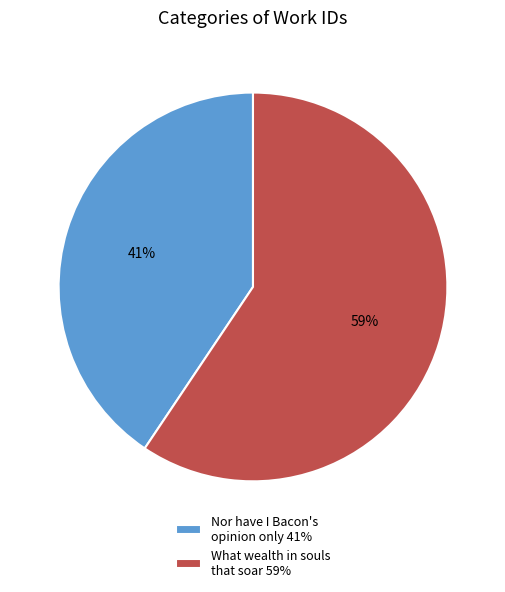

How many segments does this pie chart have?

2